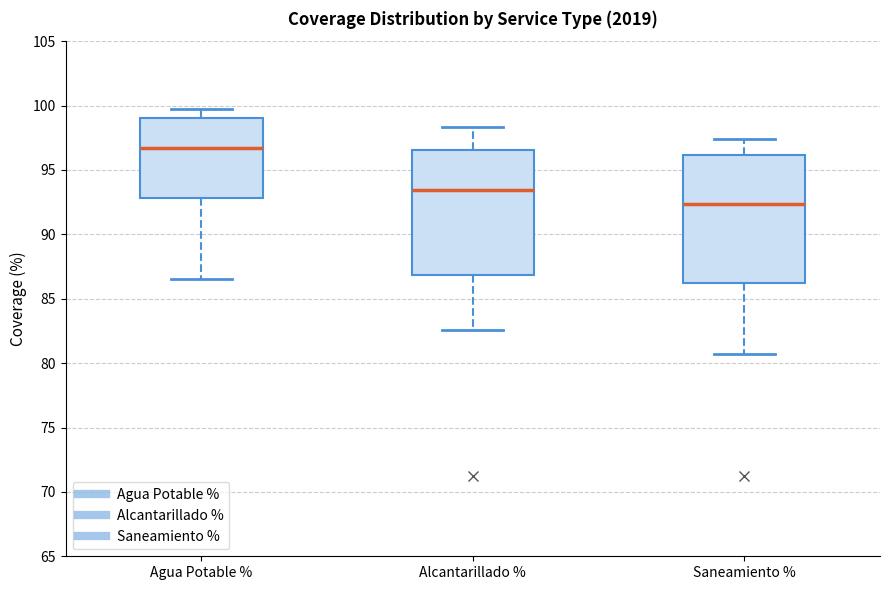

Reading left to right, read every box against the y-axis: the position of its median line, the range the box covers, and the ends of its whiskers. The values are not printed on the chart, so give them approximately, as read against the axis.

Agua Potable %: median 96.5, box 93.0 to 99.0, whiskers 86.5 to 99.5
Alcantarillado %: median 93.5, box 87.0 to 96.5, whiskers 82.5 to 98.5
Saneamiento %: median 92.5, box 86.0 to 96.0, whiskers 80.5 to 97.5